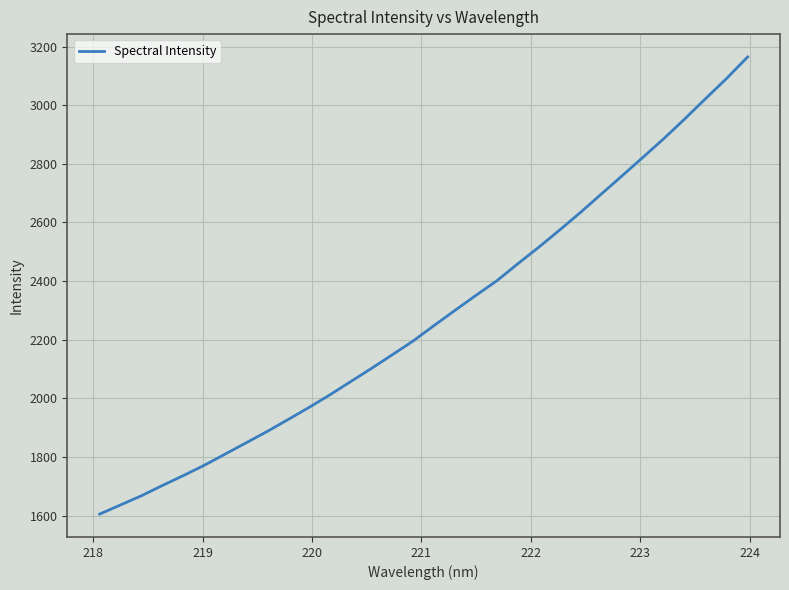

What is the difference between the maximum and minimum values?

1558.8